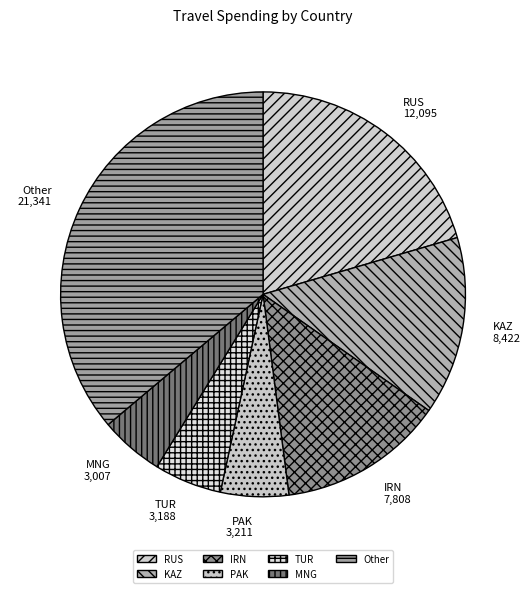

Which has a higher value, TUR or KAZ?

KAZ